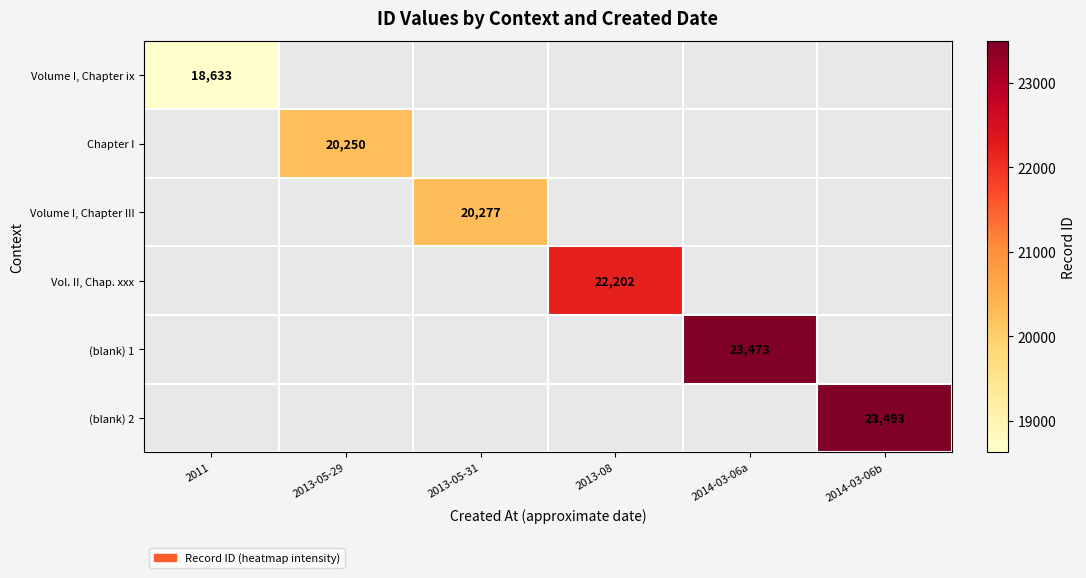

The Volume I, Chapter ix series shows 4989 at 2011. True or false?

False